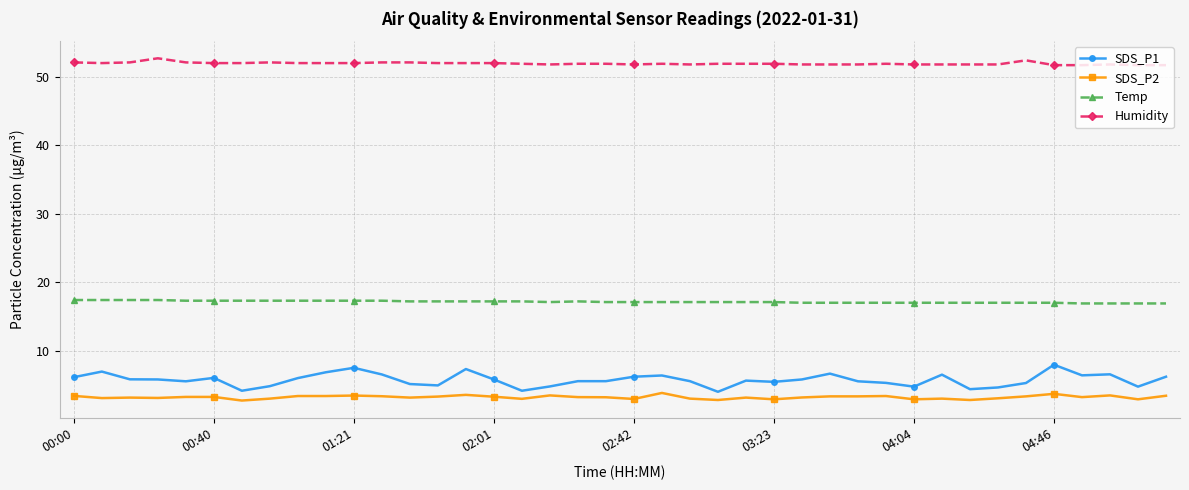

What is the average value of the SDS_P2 series?

3.2